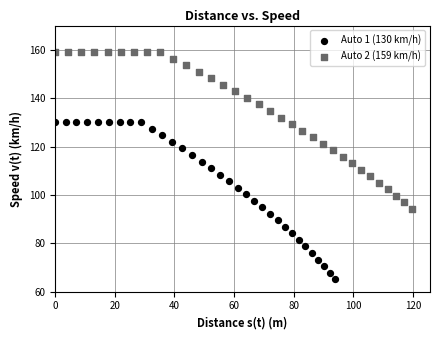

Which series reaches the maximum Y coordinate?

Auto 2 (159 km/h)